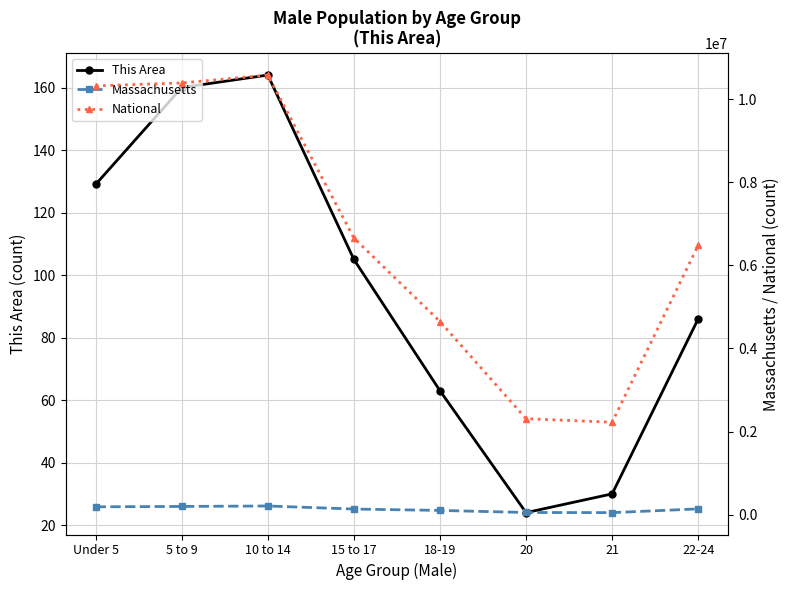

Where does the This Area series first go above 105?

Under 5